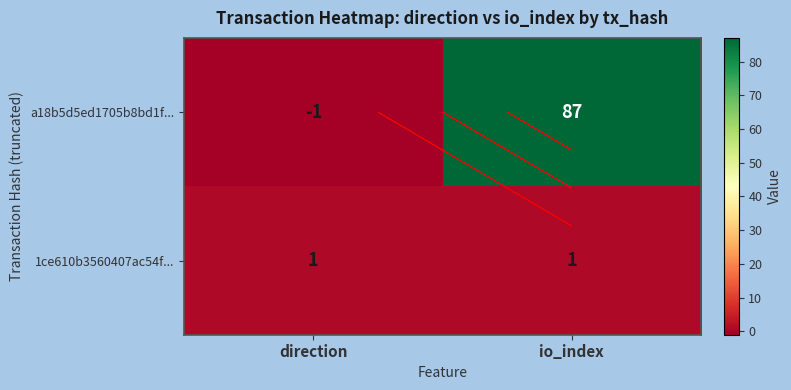

Rank the categories by a18b5d5ed1705b8bd1f... value from lowest to highest.

direction, io_index